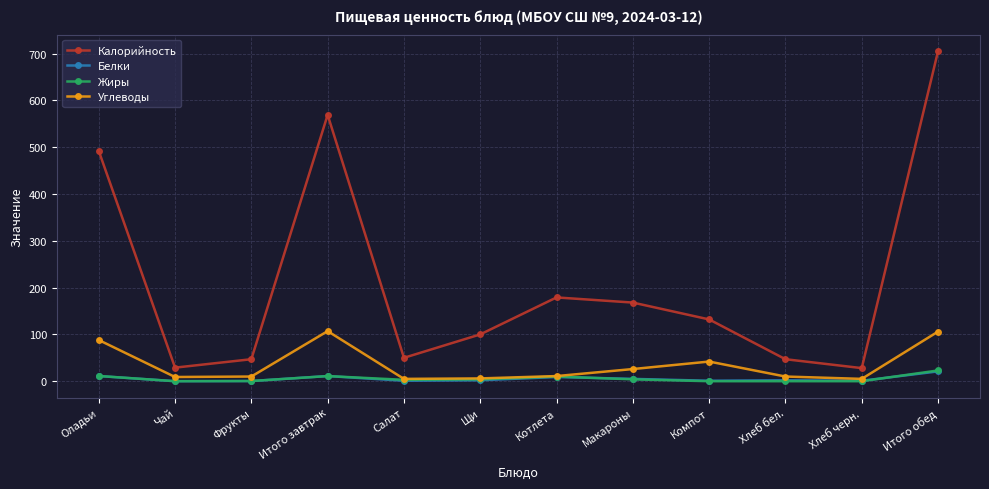

Between Итого завтрак and Итого обед, which series saw the biggest shift?

Калорийность